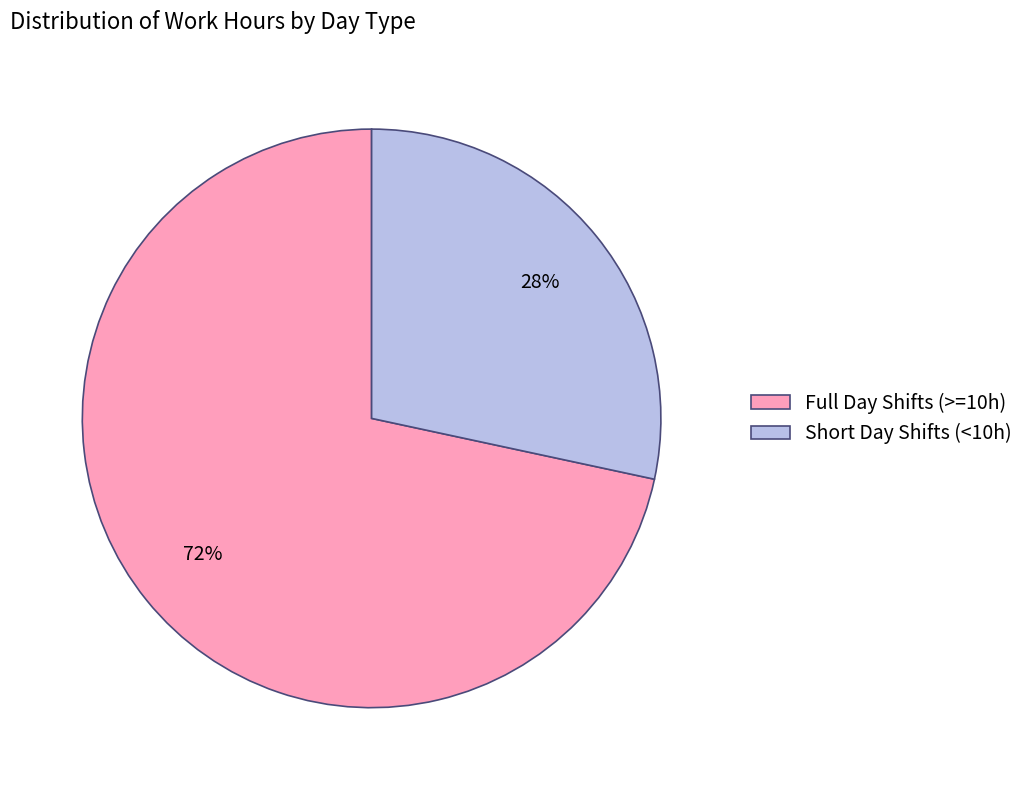

Between Full Day Shifts (>=10h) and Short Day Shifts (<10h), which is larger?

Full Day Shifts (>=10h)